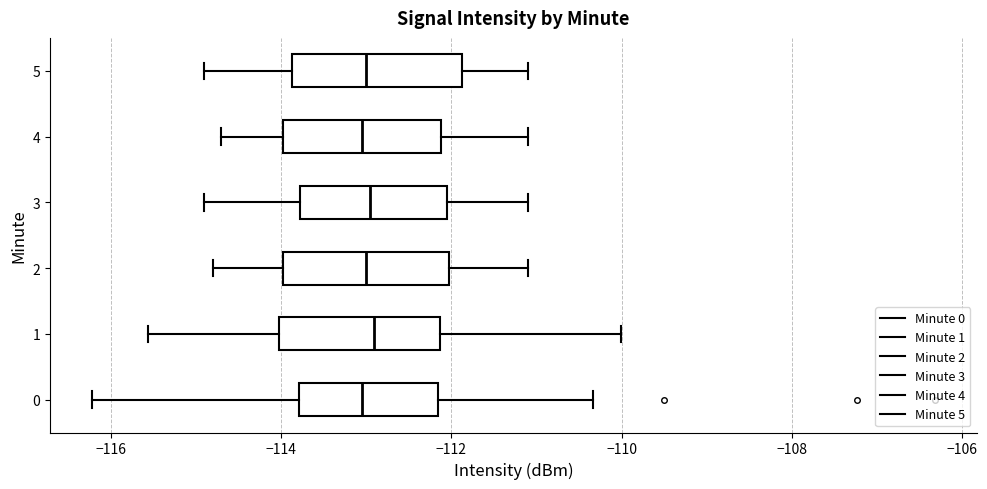

Reading bottom to top, transcribe this box plot: for each box, give where its median line is, the range the box spans, and where its two whiskers end, as read against the x-axis. The values are not printed on the chart, so give them approximately, as read against the axis.

0: median -113.0, box -113.8 to -112.2, whiskers -116.2 to -110.4
1: median -113.0, box -114.0 to -112.2, whiskers -115.6 to -110.0
2: median -113.0, box -114.0 to -112.0, whiskers -114.8 to -111.0
3: median -113.0, box -113.8 to -112.0, whiskers -114.8 to -111.0
4: median -113.0, box -114.0 to -112.2, whiskers -114.6 to -111.0
5: median -113.0, box -113.8 to -111.8, whiskers -114.8 to -111.0